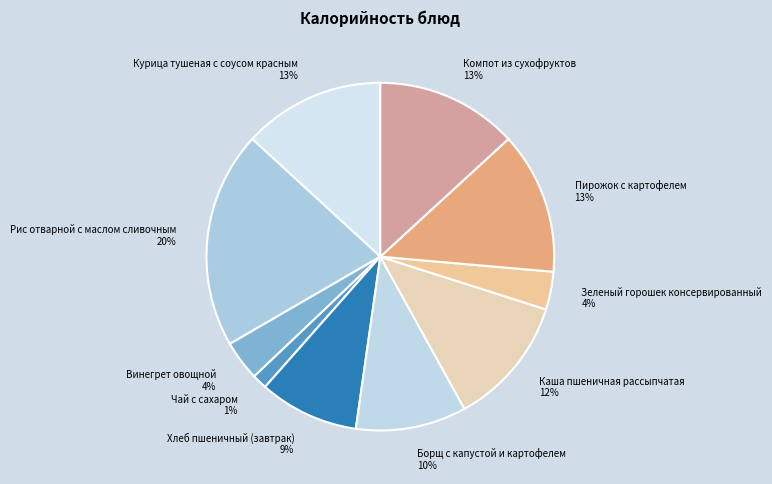

Is it true that Хлеб пшеничный (завтрак) is 16% of the pie?

False